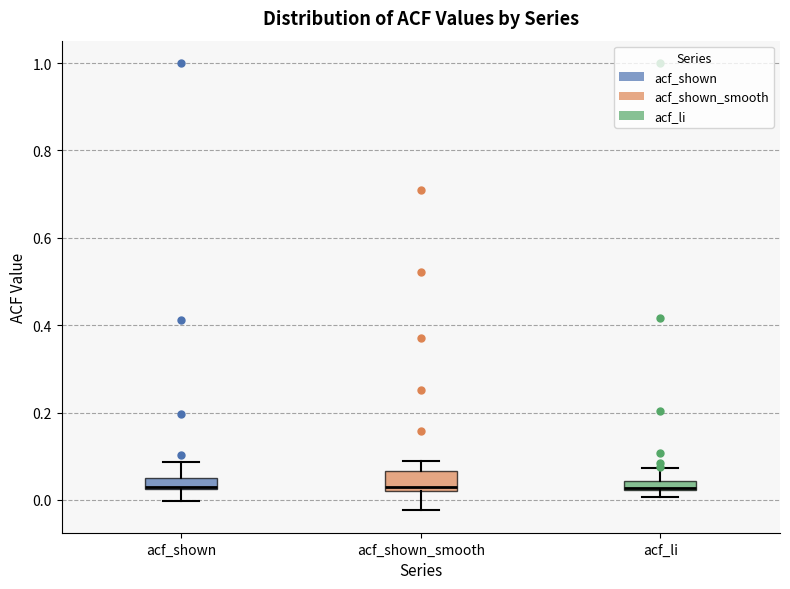

Where is the lower edge of the box for acf_shown on the y-axis? The values are not printed on the chart, so give them approximately, as read against the axis.

0.02